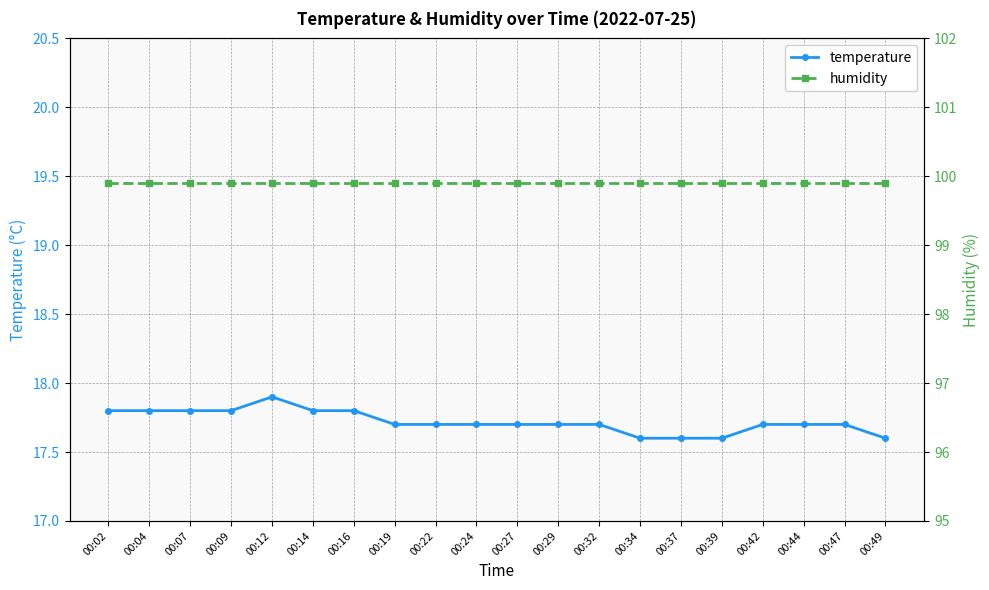

Which series has the largest total across all categories?

humidity